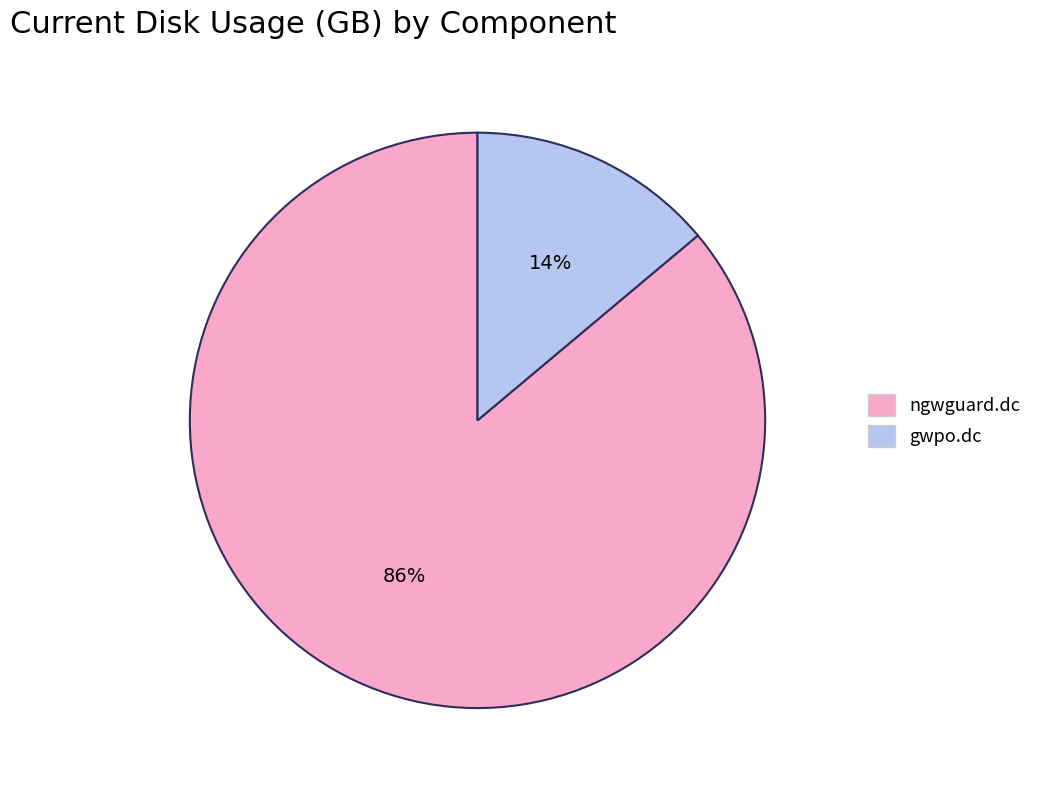

How many segments does this pie chart have?

2